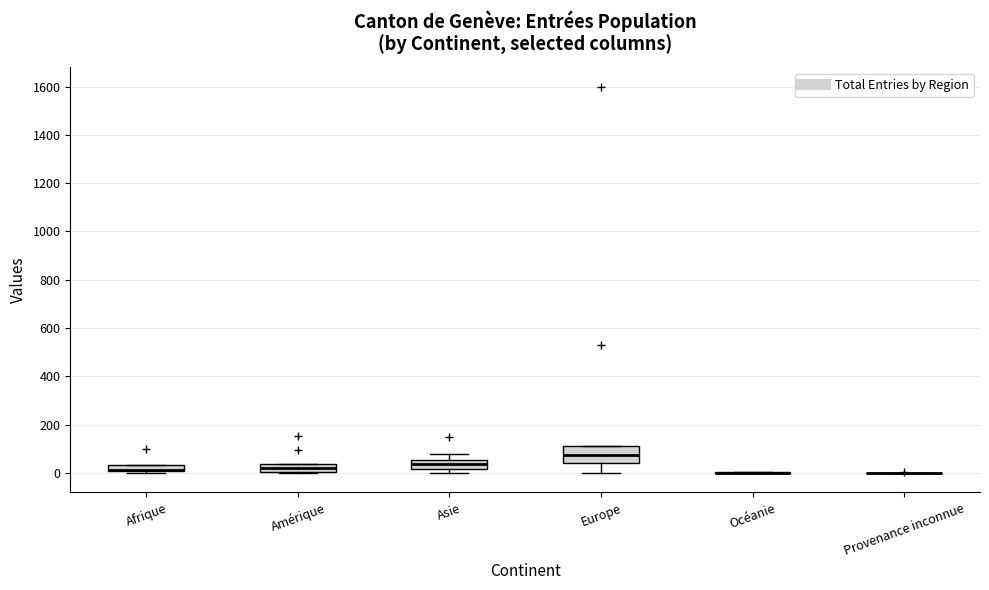

Where does the median line of the box for Amérique sit on the y-axis? The values are not printed on the chart, so give them approximately, as read against the axis.

20